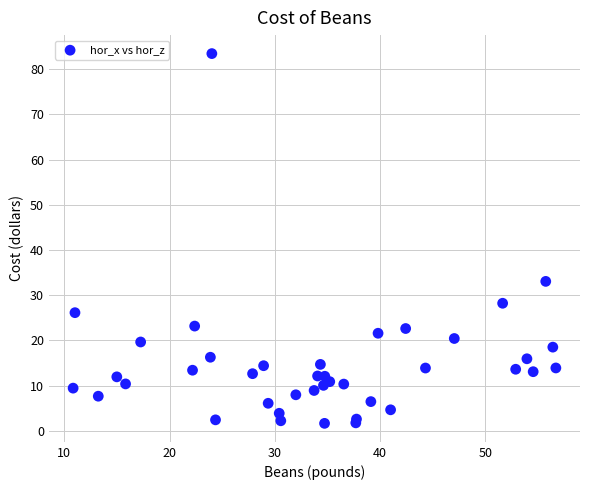

What Y value in the scatter plot is closest to 42?

33.1